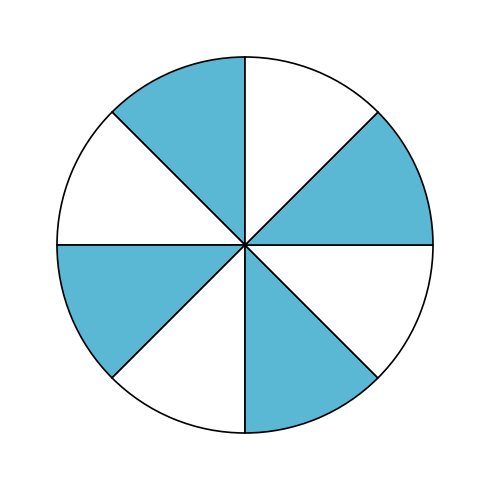

How many slices are in this pie chart?

8